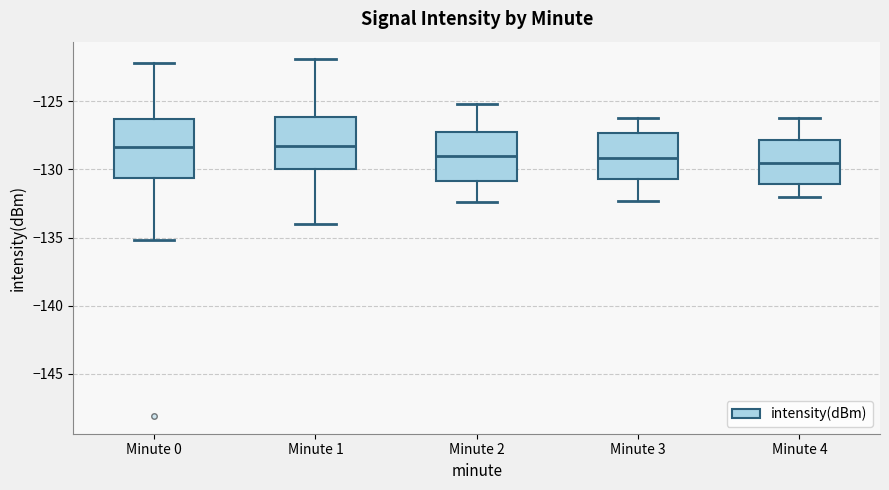

Reading left to right, transcribe this box plot: for each box, give where its median line is, the range the box spans, and where its two whiskers end, as read against the y-axis. The values are not printed on the chart, so give them approximately, as read against the axis.

Minute 0: median -128.5, box -130.5 to -126.5, whiskers -135.0 to -122.0
Minute 1: median -128.0, box -130.0 to -126.0, whiskers -134.0 to -122.0
Minute 2: median -129.0, box -131.0 to -127.5, whiskers -132.5 to -125.0
Minute 3: median -129.0, box -130.5 to -127.5, whiskers -132.5 to -126.0
Minute 4: median -129.5, box -131.0 to -128.0, whiskers -132.0 to -126.0